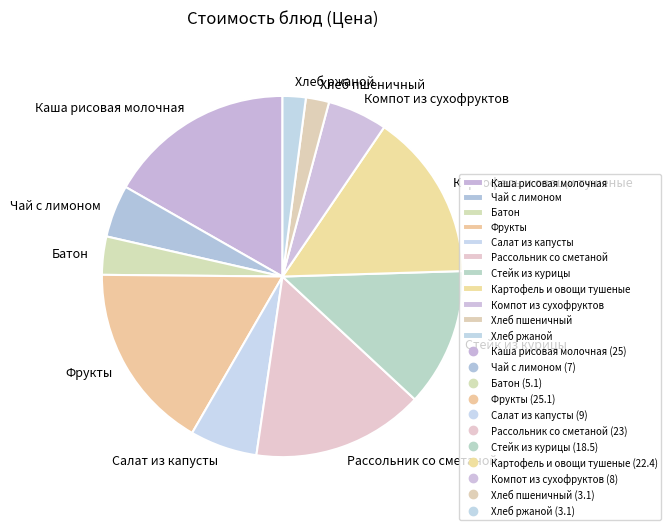

Do Салат из капусты and Каша рисовая молочная together represent more than half of the pie?

No